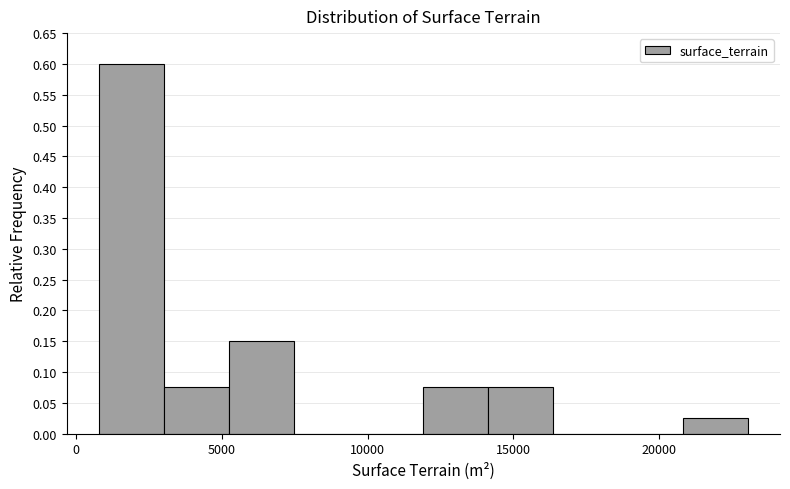

Reading left to right, transcribe this chart: for each bar, give the range it covers on the x-axis and its height. Neither the bar edges nor the heights are printed on the chart, so give them approximately, as read against the axes.

1000 to 3000: 0.600
3000 to 5000: 0.075
5000 to 7500: 0.150
7500 to 9500: 0
9500 to 12000: 0
12000 to 14000: 0.075
14000 to 16500: 0.075
16500 to 18500: 0
18500 to 21000: 0
21000 to 23000: 0.025